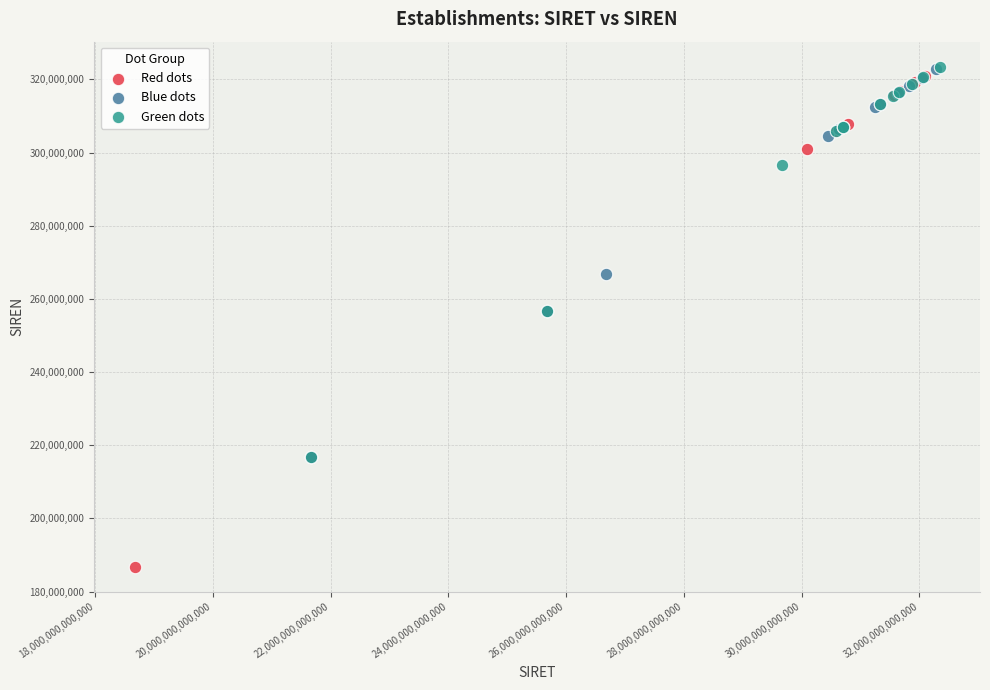

Which series reaches the minimum Y coordinate?

Red dots